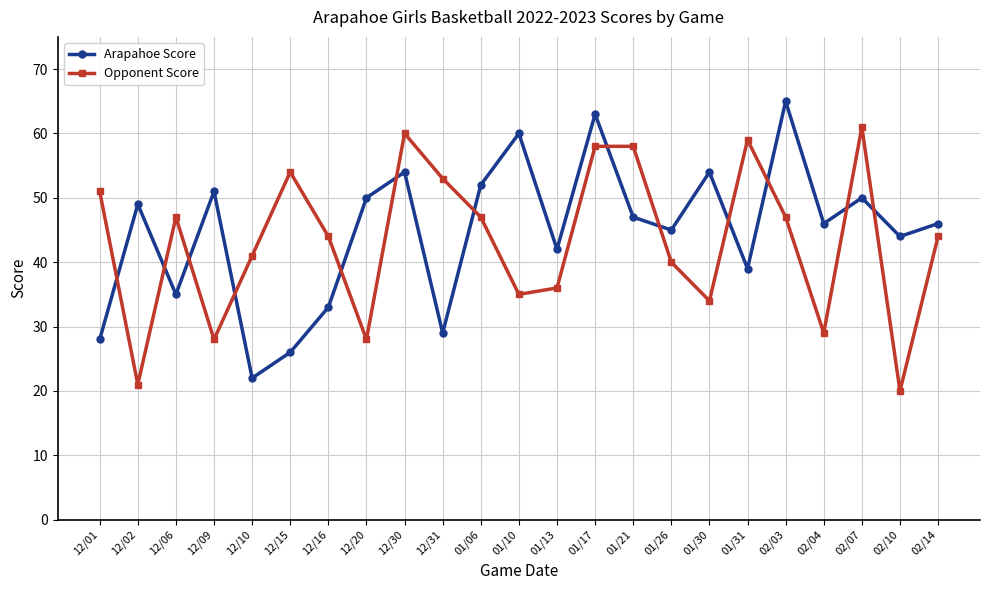

What is the value of the Arapahoe Score point at the 11th from the left?

52